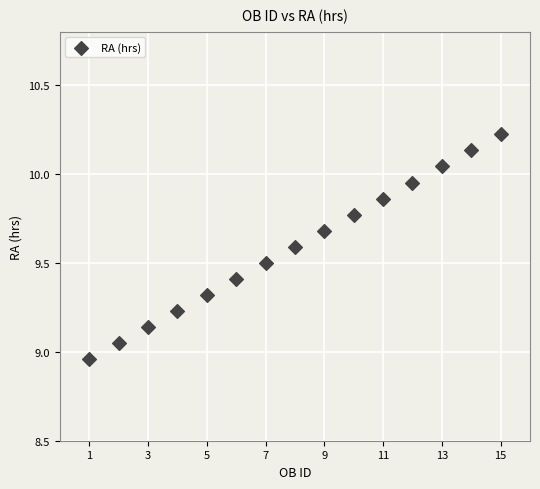

What is the range of Y values (max minus min)?

1.3